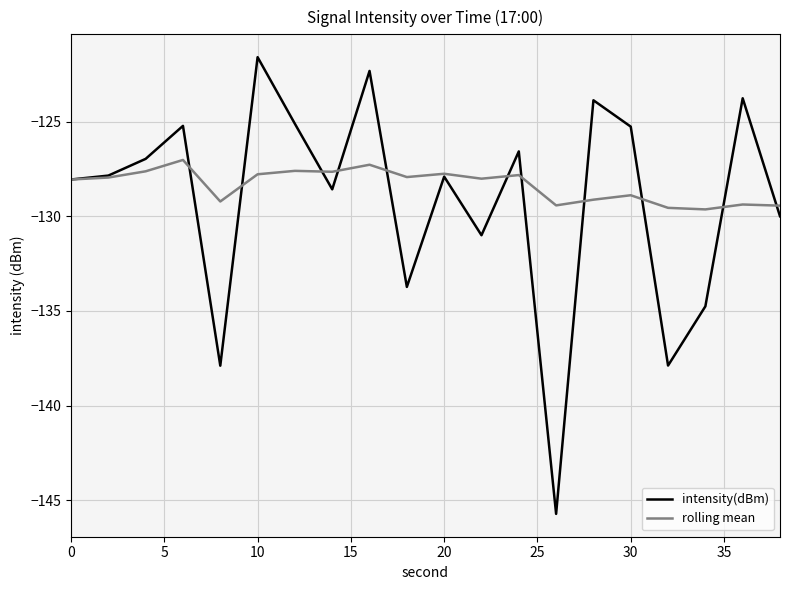

What is the minimum value shown in the chart?

-145.7